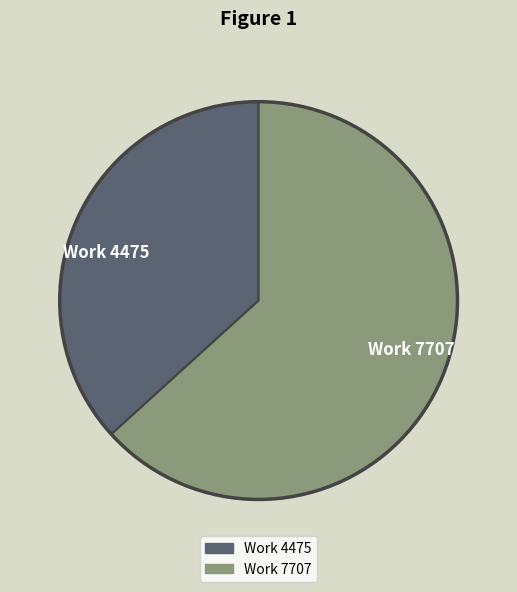

Which has a higher value, Work 4475 or Work 7707?

Work 7707